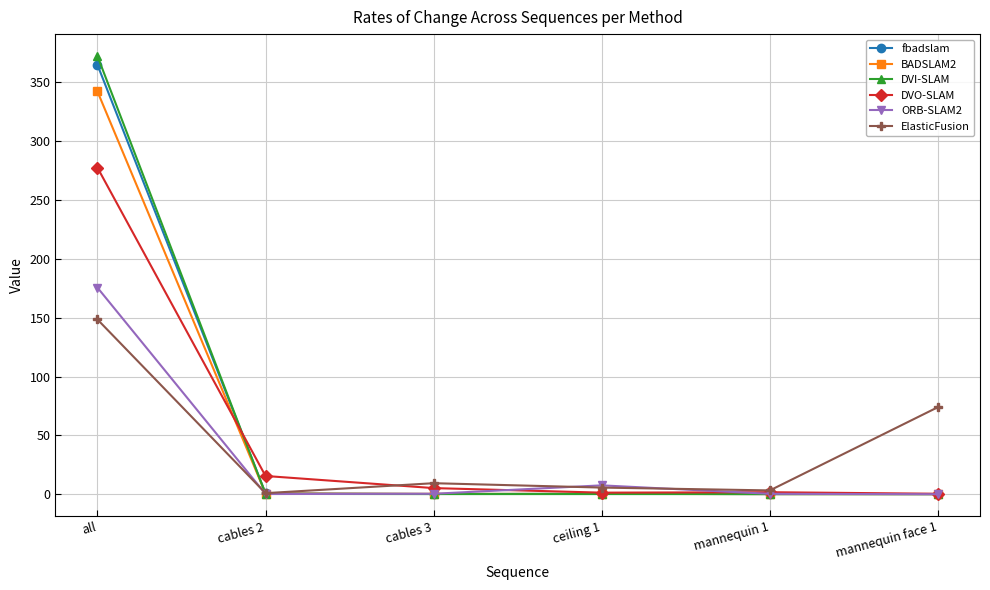

What are all the series names shown in the legend?

fbadslam, BADSLAM2, DVI-SLAM, DVO-SLAM, ORB-SLAM2, ElasticFusion